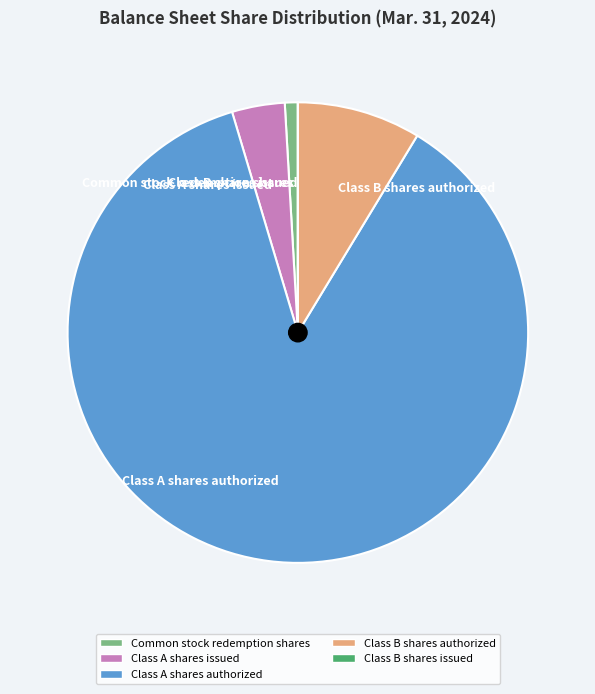

Which category has the biggest portion of the pie?

Class A shares authorized